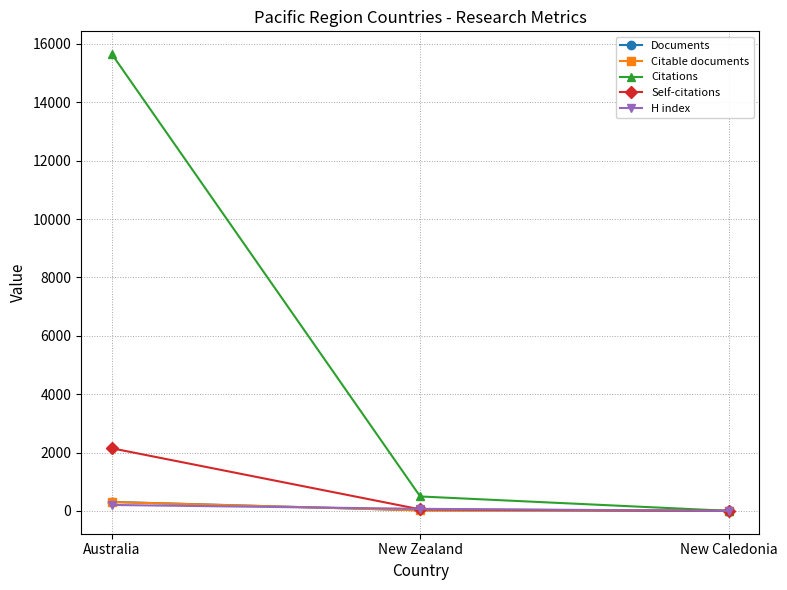

Count the H index values in the range 1 to 203.

3